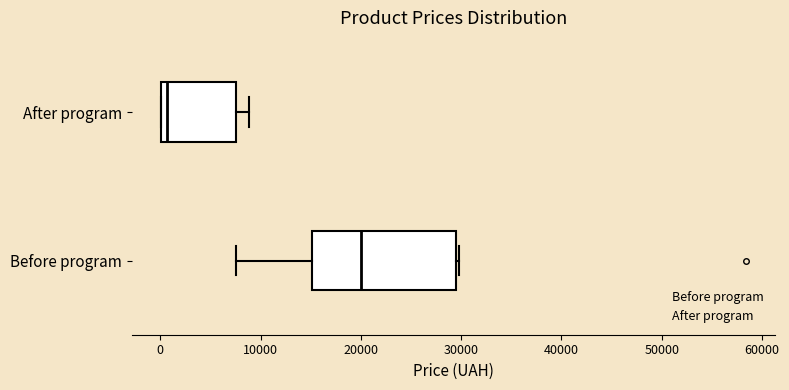

Comparing the boxes themselves (not the whiskers), which one is the widest?

Before program